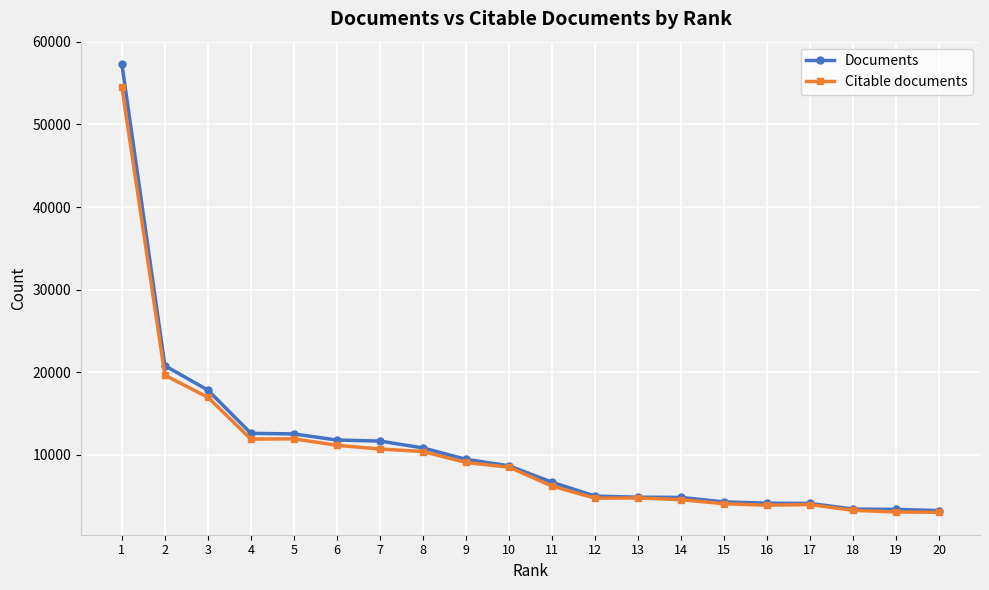

What is the highest value of the Documents series?

57303